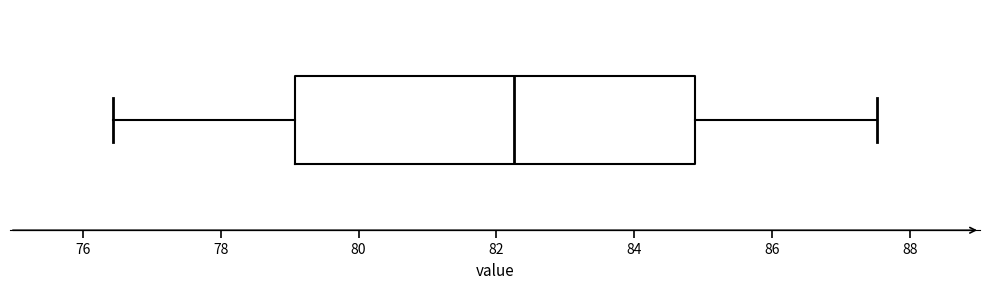

Read this box plot against the x-axis: the position of the median line, the range covered by the box, and the ends of both whiskers. The values are not printed on the chart, so give them approximately, as read against the axis.

median 82.2, box 79.0 to 84.8, whiskers 76.4 to 87.6